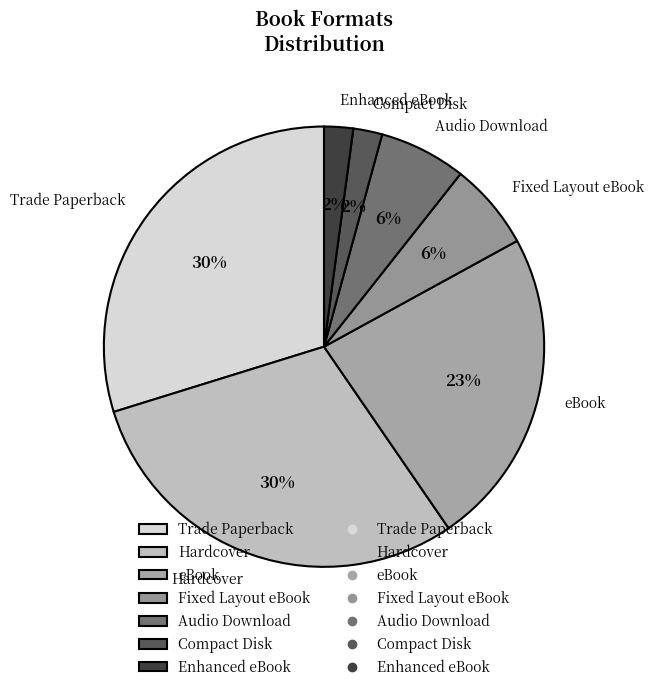

To the nearest percent, what is the average slice percentage?

14%